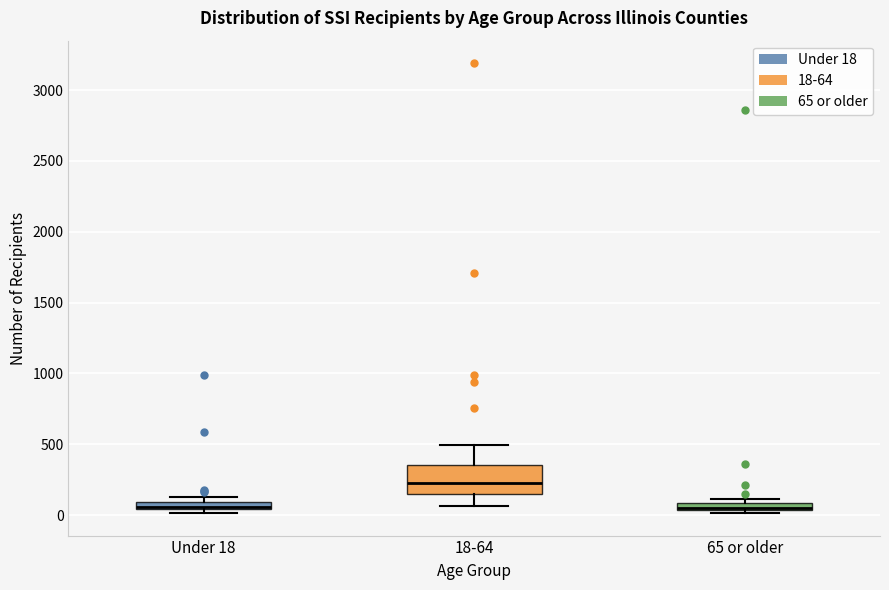

Comparing the boxes themselves (not the whiskers), which one is the tallest?

18-64